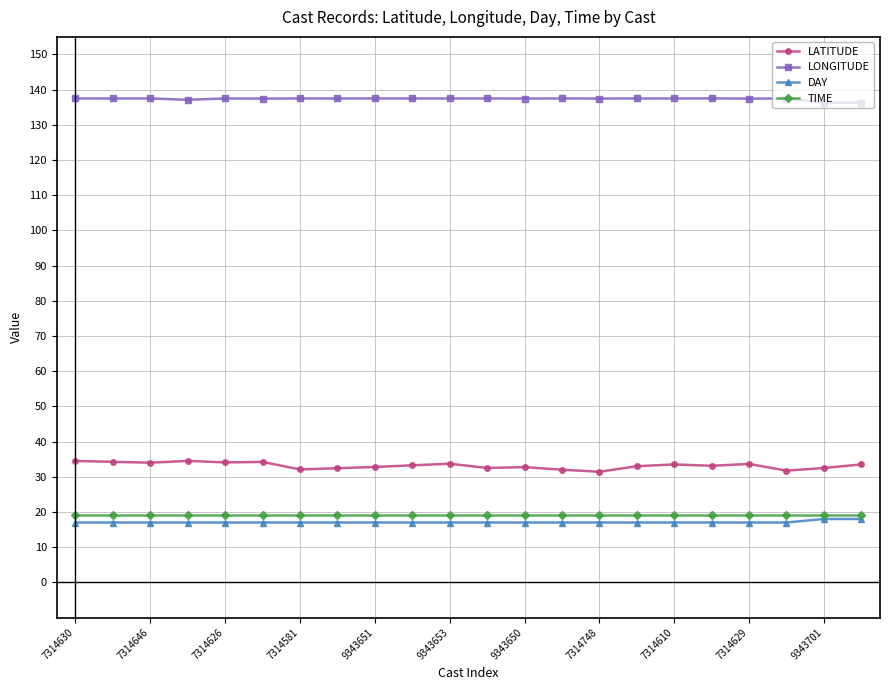

At how many categories does at least one series exceed 117?

22